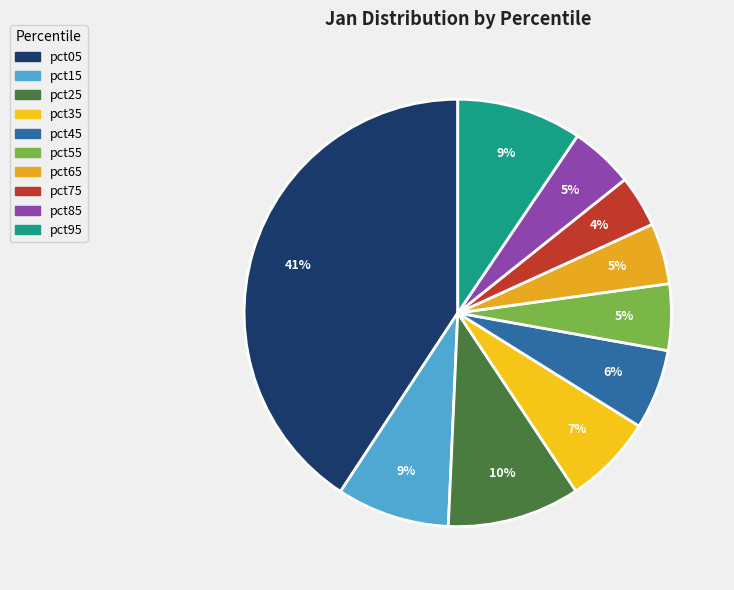

Count the number of slices in the pie.

10